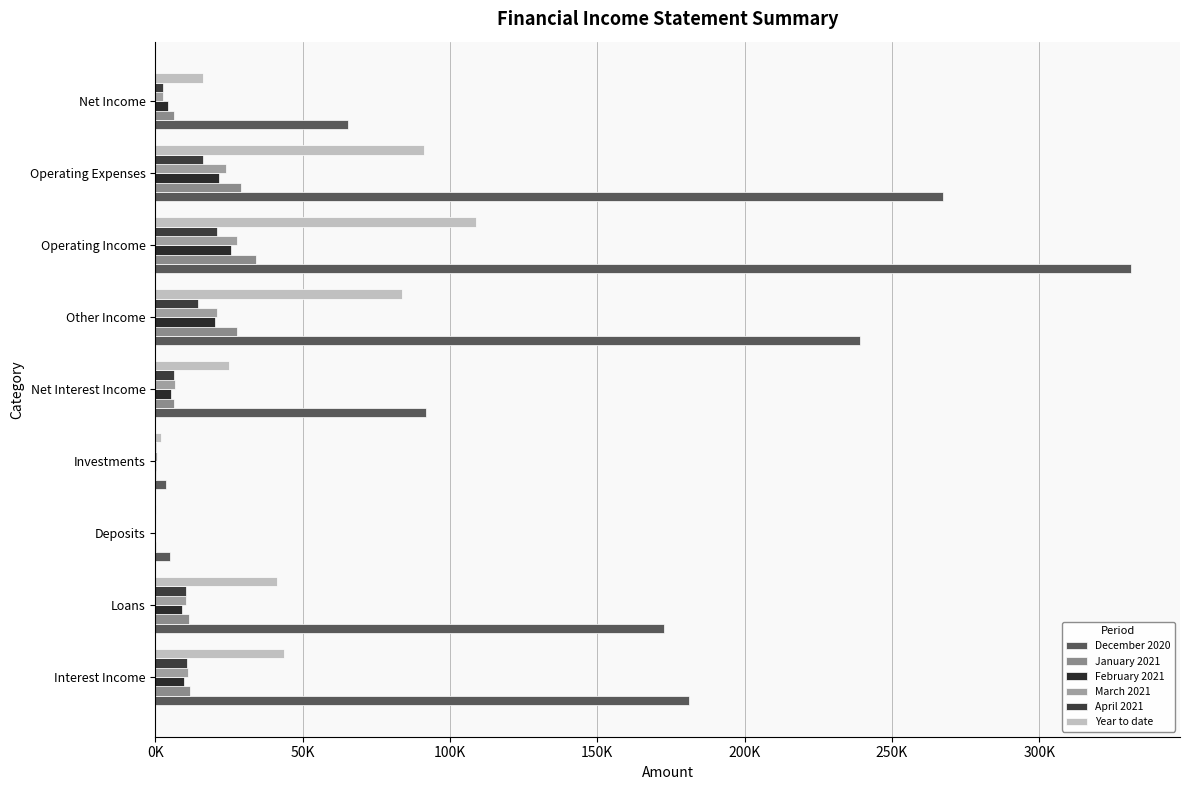

What is the greatest value displayed?

331156.6